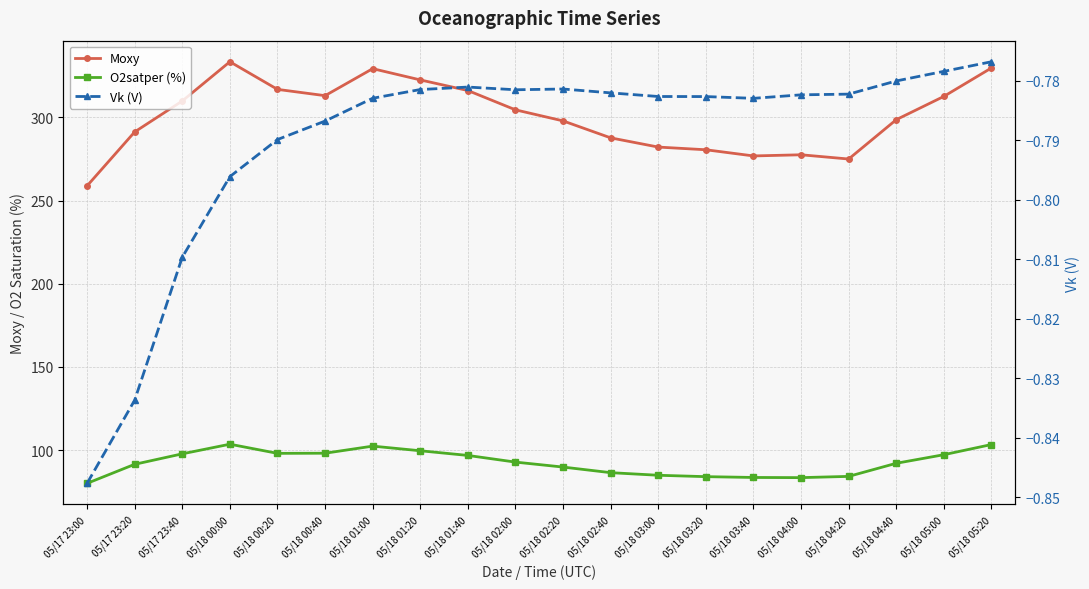

Reading right to left, transcribe all the data shown in this chart.

Moxy: 05/18 05:20=329.7	05/18 05:00=312.6	05/18 04:40=298.6	05/18 04:20=274.9	05/18 04:00=277.5	05/18 03:40=276.8	05/18 03:20=280.5	05/18 03:00=282.1	05/18 02:40=287.6	05/18 02:20=297.8	05/18 02:00=304.5	05/18 01:40=316.1	05/18 01:20=322.5	05/18 01:00=329.2	05/18 00:40=313.0	05/18 00:20=316.8	05/18 00:00=333.4	05/17 23:40=309.8	05/17 23:20=291.2	05/17 23:00=258.8
O2satper (%): 05/18 05:20=103.4	05/18 05:00=97.3	05/18 04:40=92.1	05/18 04:20=84.3	05/18 04:00=83.5	05/18 03:40=83.6	05/18 03:20=84.1	05/18 03:00=84.9	05/18 02:40=86.5	05/18 02:20=89.9	05/18 02:00=92.8	05/18 01:40=96.8	05/18 01:20=99.7	05/18 01:00=102.4	05/18 00:40=98.2	05/18 00:20=98.1	05/18 00:00=103.6	05/17 23:40=97.8	05/17 23:20=91.5	05/17 23:00=80.1
Vk (V): 05/18 05:20=-0.8	05/18 05:00=-0.8	05/18 04:40=-0.8	05/18 04:20=-0.8	05/18 04:00=-0.8	05/18 03:40=-0.8	05/18 03:20=-0.8	05/18 03:00=-0.8	05/18 02:40=-0.8	05/18 02:20=-0.8	05/18 02:00=-0.8	05/18 01:40=-0.8	05/18 01:20=-0.8	05/18 01:00=-0.8	05/18 00:40=-0.8	05/18 00:20=-0.8	05/18 00:00=-0.8	05/17 23:40=-0.8	05/17 23:20=-0.8	05/17 23:00=-0.8